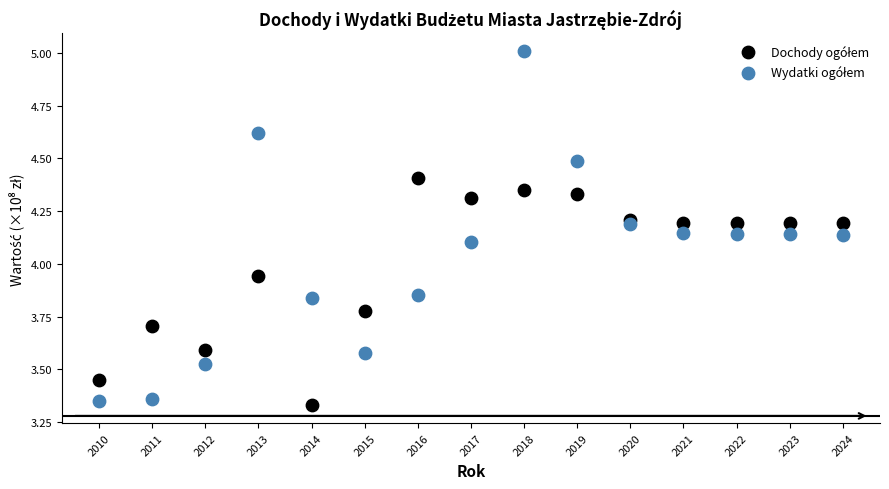

Across all data points, what is the range of Y values (max minus min)?

1.7